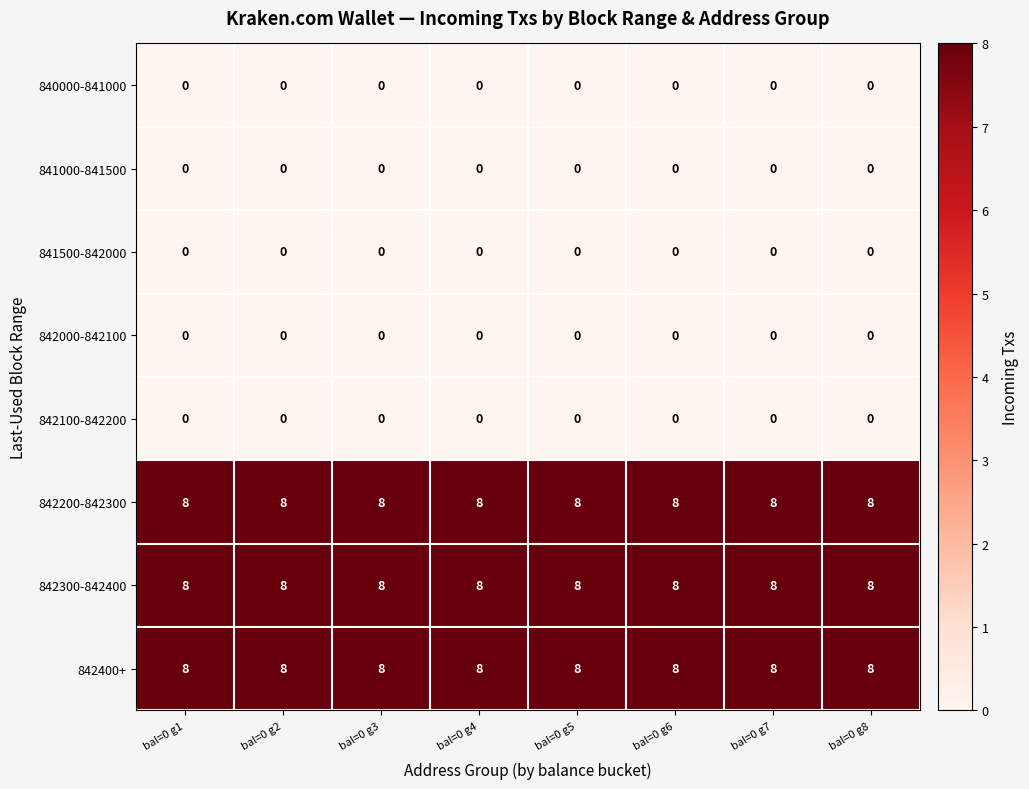

What is the total value across all series at bal=0 g2?

24